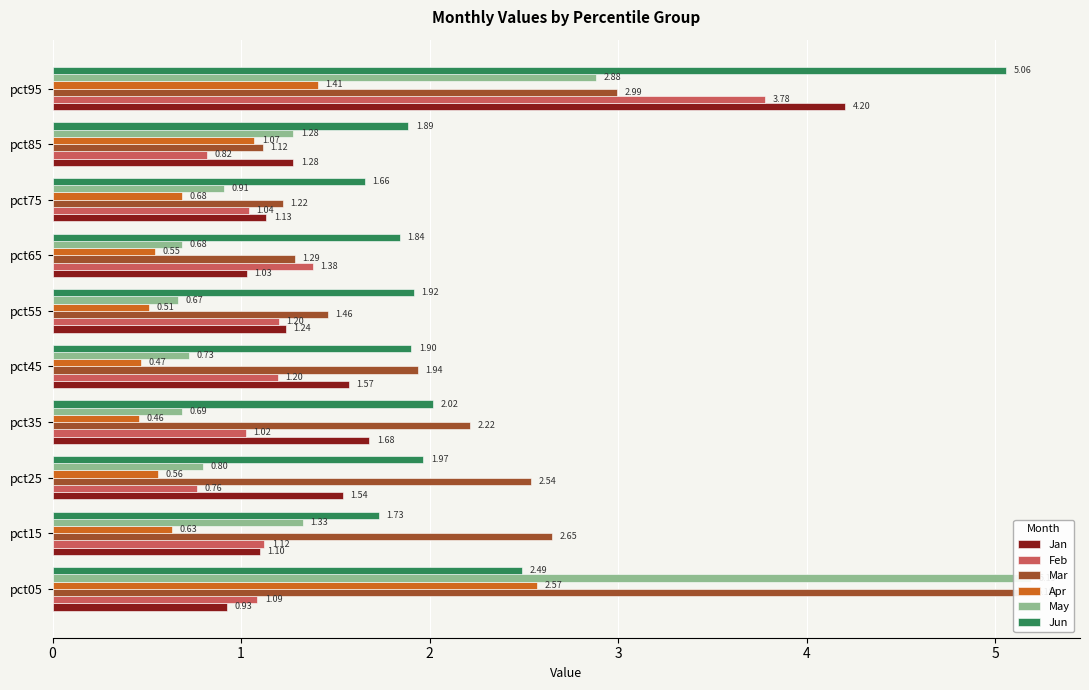

Reading right to left, extract all data points from this chart.

Jan: 4.2	1.3	1.1	1.0	1.2	1.6	1.7	1.5	1.1	0.9
Feb: 3.8	0.8	1.0	1.4	1.2	1.2	1.0	0.8	1.1	1.1
Mar: 3.0	1.1	1.2	1.3	1.5	1.9	2.2	2.5	2.6	5.2
Apr: 1.4	1.1	0.7	0.5	0.5	0.5	0.5	0.6	0.6	2.6
May: 2.9	1.3	0.9	0.7	0.7	0.7	0.7	0.8	1.3	5.2
Jun: 5.1	1.9	1.7	1.8	1.9	1.9	2.0	2.0	1.7	2.5